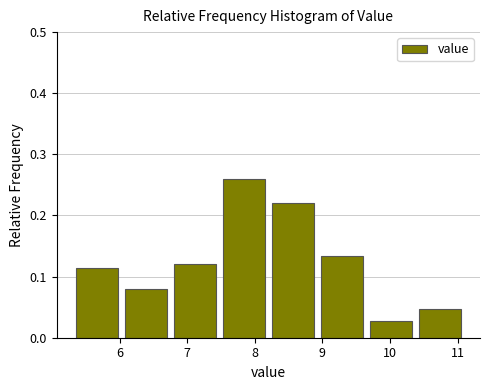

Reading left to right, list every bar in this chart as the range it spans on the x-axis followed by its height. Neither the bar edges nor the heights are printed on the chart, so give them approximately, as read against the axes.

5.3 to 6.0: 0.11
6.0 to 6.8: 0.08
6.8 to 7.5: 0.12
7.5 to 8.2: 0.26
8.2 to 8.9: 0.22
8.9 to 9.7: 0.13
9.7 to 10.4: 0.03
10.4 to 11.1: 0.05